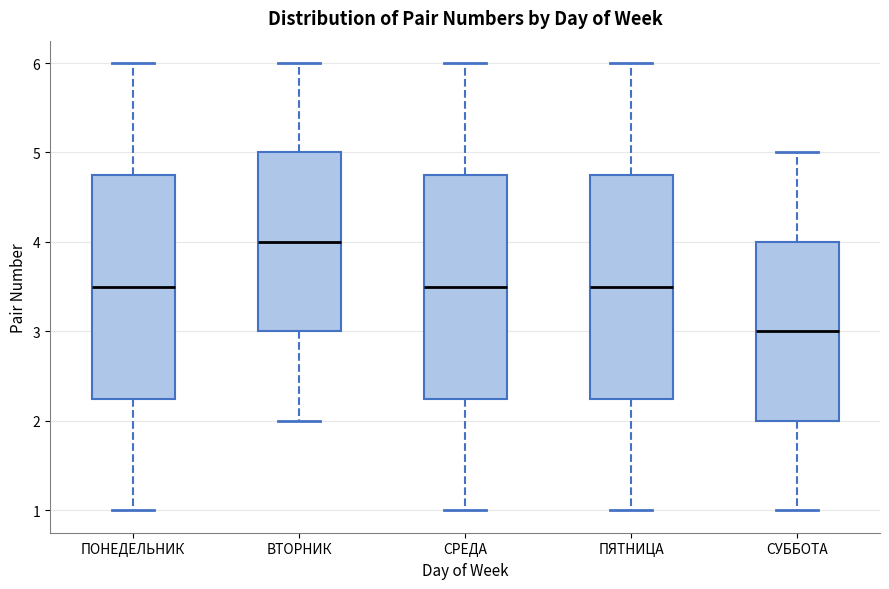

Reading left to right, read every box against the y-axis: the position of its median line, the range the box covers, and the ends of its whiskers. The values are not printed on the chart, so give them approximately, as read against the axis.

ПОНЕДЕЛЬНИК: median 3.5, box 2.3 to 4.8, whiskers 1.0 to 6.0
ВТОРНИК: median 4.0, box 3.0 to 5.0, whiskers 2.0 to 6.0
СРЕДА: median 3.5, box 2.3 to 4.8, whiskers 1.0 to 6.0
ПЯТНИЦА: median 3.5, box 2.3 to 4.8, whiskers 1.0 to 6.0
СУББОТА: median 3.0, box 2.0 to 4.0, whiskers 1.0 to 5.0